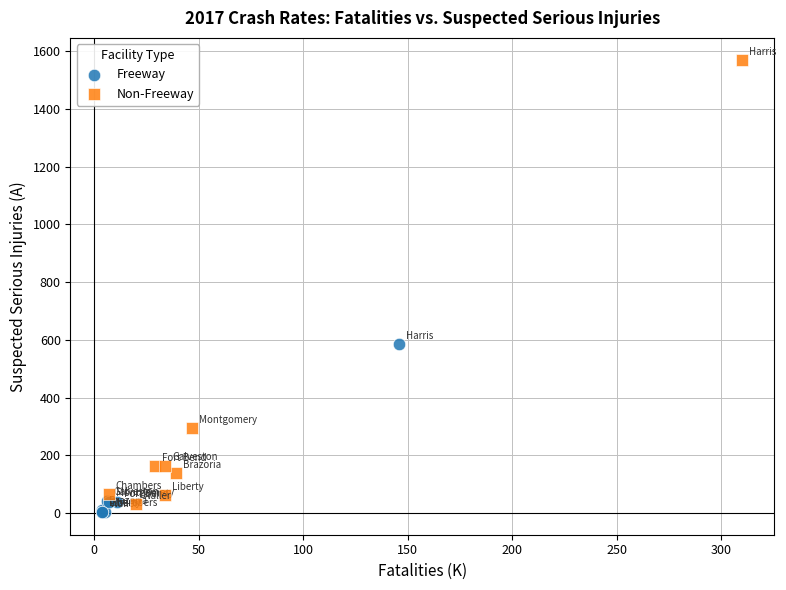

Which series has the largest Y range (max minus min)?

Non-Freeway